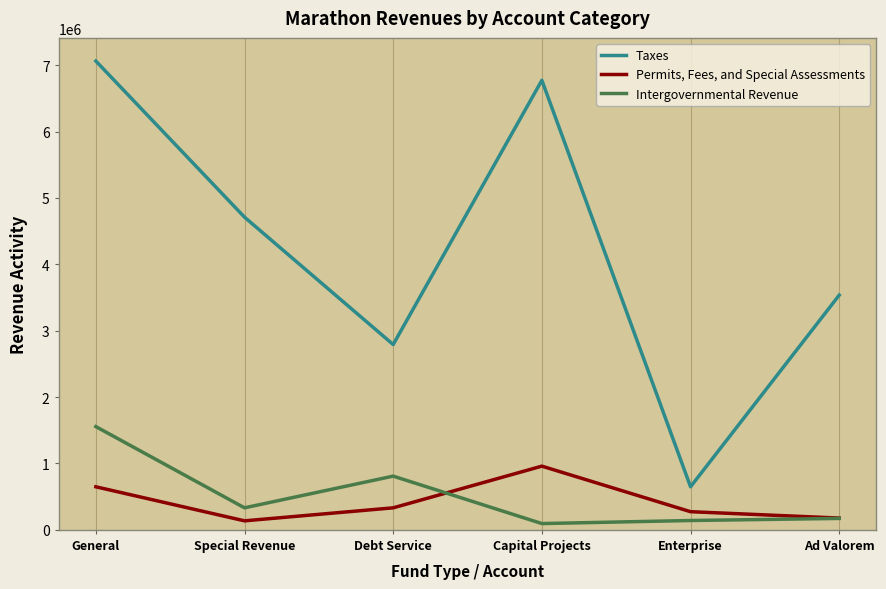

Reading left to right, extract all data points from this chart.

Taxes: 7063673	4711242	2792018	6773154	648956	3536651
Permits, Fees, and Special Assessments: 648956	136012	331911	959924	273733	177662
Intergovernmental Revenue: 1555842	331911	809473	94792	140973	172250